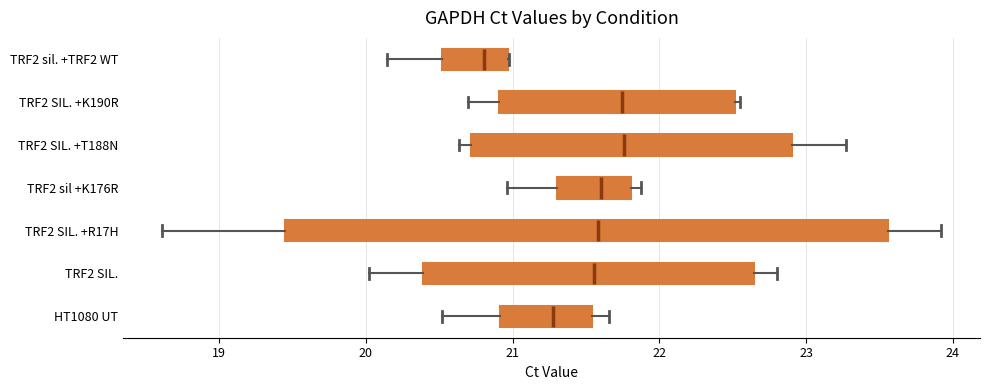

Reading bottom to top, read every box against the x-axis: the position of its median line, the range the box covers, and the ends of its whiskers. The values are not printed on the chart, so give them approximately, as read against the axis.

HT1080 UT: median 21.3, box 20.9 to 21.5, whiskers 20.5 to 21.7
TRF2 SIL.: median 21.6, box 20.4 to 22.6, whiskers 20.0 to 22.8
TRF2 SIL. +R17H: median 21.6, box 19.4 to 23.6, whiskers 18.6 to 23.9
TRF2 sil +K176R: median 21.6, box 21.3 to 21.8, whiskers 21.0 to 21.9
TRF2 SIL. +T188N: median 21.8, box 20.7 to 22.9, whiskers 20.6 to 23.3
TRF2 SIL. +K190R: median 21.7, box 20.9 to 22.5, whiskers 20.7 to 22.5 (just right of the box's right edge)
TRF2 sil. +TRF2 WT: median 20.8, box 20.5 to 21.0, whiskers 20.1 to 21.0